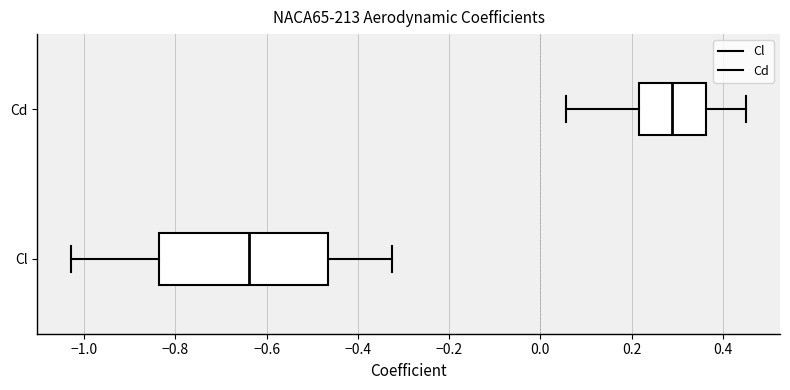

Reading bottom to top, read every box against the x-axis: the position of its median line, the range the box covers, and the ends of its whiskers. The values are not printed on the chart, so give them approximately, as read against the axis.

Cl: median -0.64, box -0.84 to -0.46, whiskers -1.02 to -0.32
Cd: median 0.28, box 0.22 to 0.36, whiskers 0.06 to 0.46